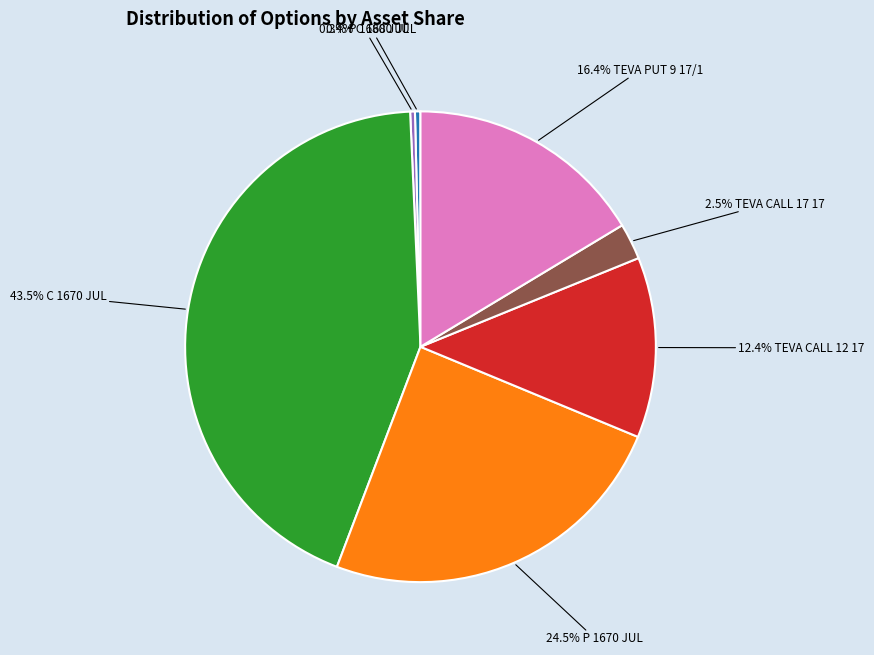

Is there any slice that represents more than half of the pie?

No